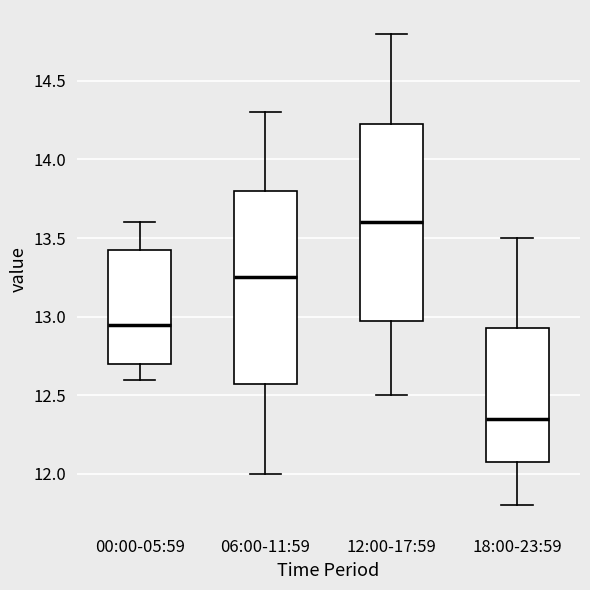

Reading left to right, read every box against the y-axis: the position of its median line, the range the box covers, and the ends of its whiskers. The values are not printed on the chart, so give them approximately, as read against the axis.

00:00-05:59: median 12.95, box 12.70 to 13.45, whiskers 12.60 to 13.60
06:00-11:59: median 13.25, box 12.60 to 13.80, whiskers 12.00 to 14.30
12:00-17:59: median 13.60, box 13.00 to 14.25, whiskers 12.50 to 14.80
18:00-23:59: median 12.35, box 12.10 to 12.95, whiskers 11.80 to 13.50